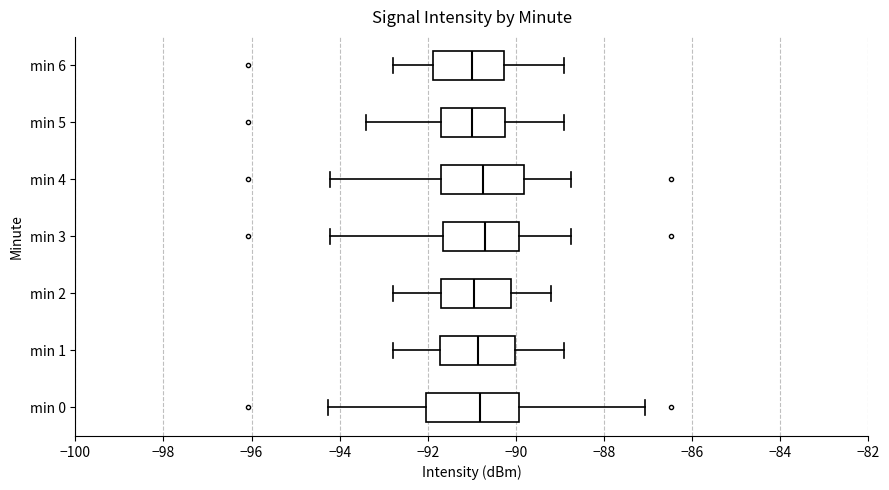

Reading bottom to top, read every box against the x-axis: the position of its median line, the range the box covers, and the ends of its whiskers. The values are not printed on the chart, so give them approximately, as read against the axis.

min 0: median -90.8, box -92.0 to -90.0, whiskers -94.2 to -87.0
min 1: median -90.8, box -91.8 to -90.0, whiskers -92.8 to -88.8
min 2: median -91.0, box -91.6 to -90.0, whiskers -92.8 to -89.2
min 3: median -90.6, box -91.6 to -90.0, whiskers -94.2 to -88.8
min 4: median -90.8, box -91.8 to -89.8, whiskers -94.2 to -88.8
min 5: median -91.0, box -91.8 to -90.2, whiskers -93.4 to -88.8
min 6: median -91.0, box -91.8 to -90.2, whiskers -92.8 to -88.8